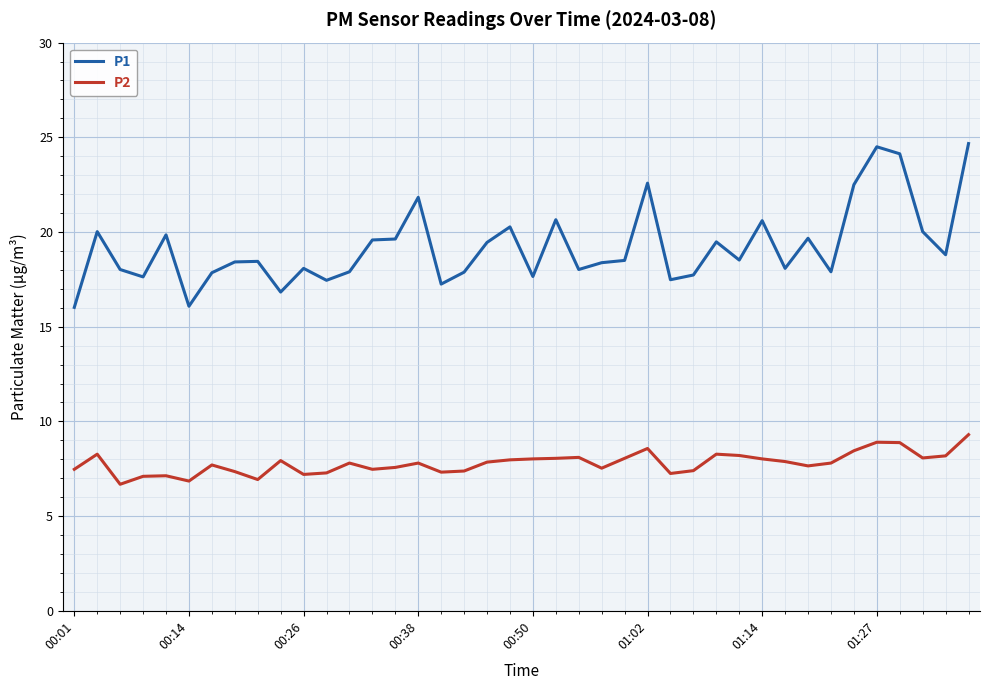

Which series has the largest range (max minus min)?

P1